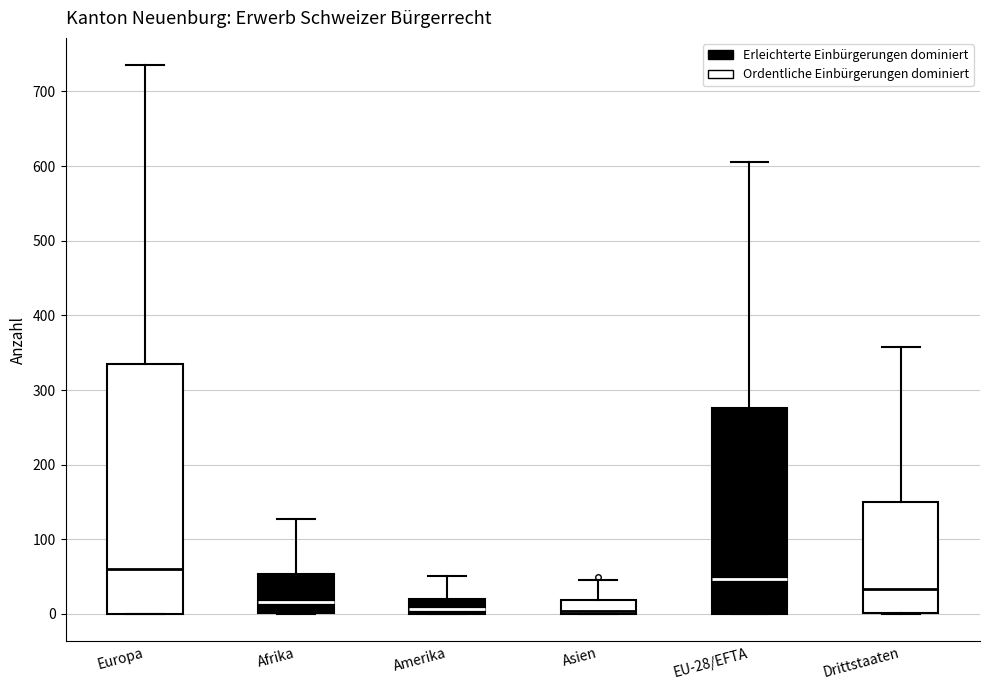

Which box is the tallest, from its lower edge to its upper edge?

Europa